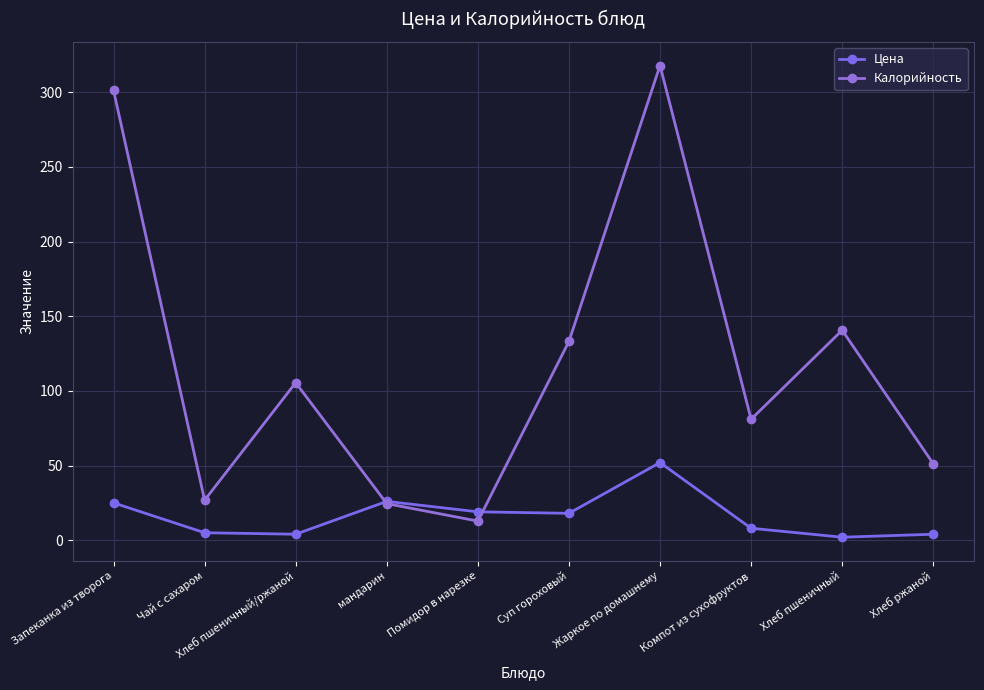

True or false: Цена has a value of 18.0 at Суп гороховый.

True